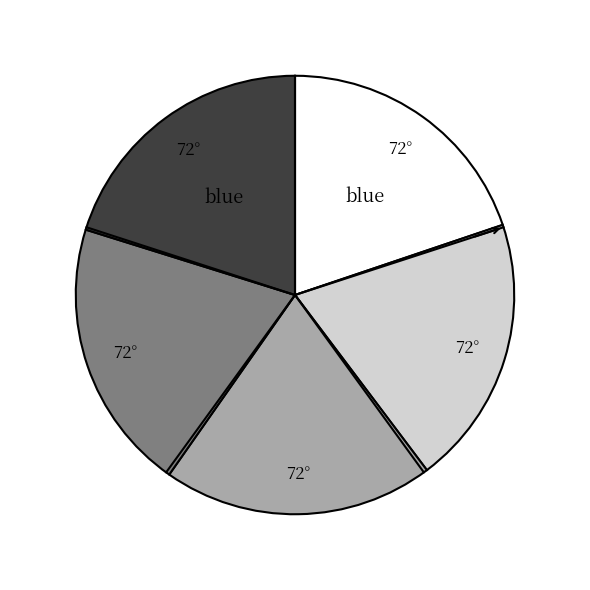

Is there a majority slice in this chart?

No